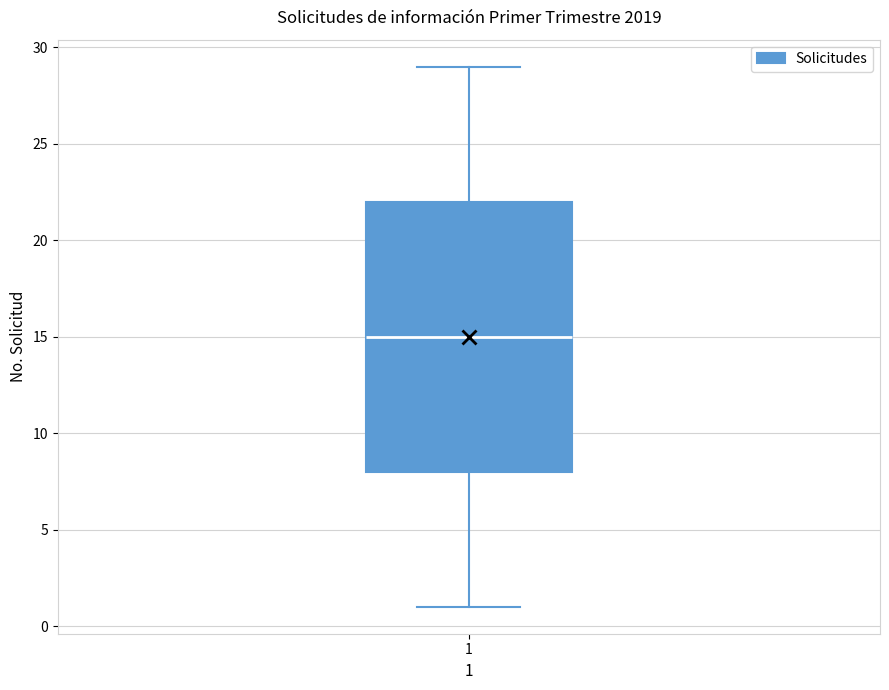

Transcribe this box plot: give where the median line is, the range the box spans, and where the two whiskers end, as read against the y-axis. The values are not printed on the chart, so give them approximately, as read against the axis.

median 15, box 8 to 22, whiskers 1 to 29